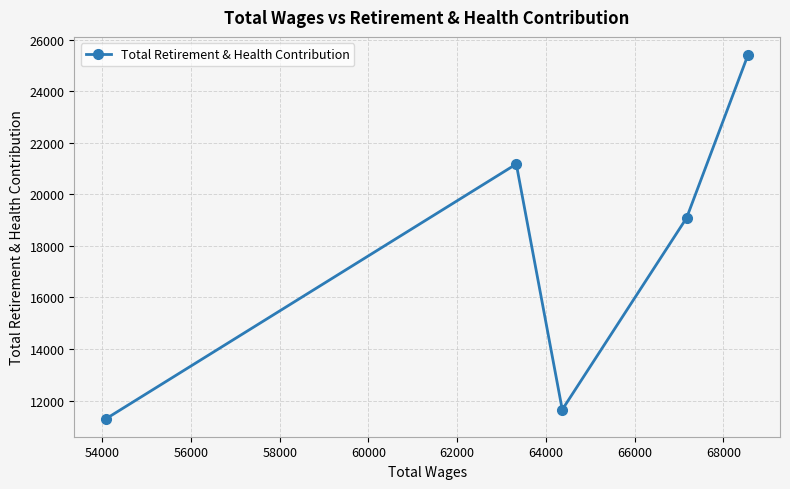

What is the minimum value shown in the chart?

11301